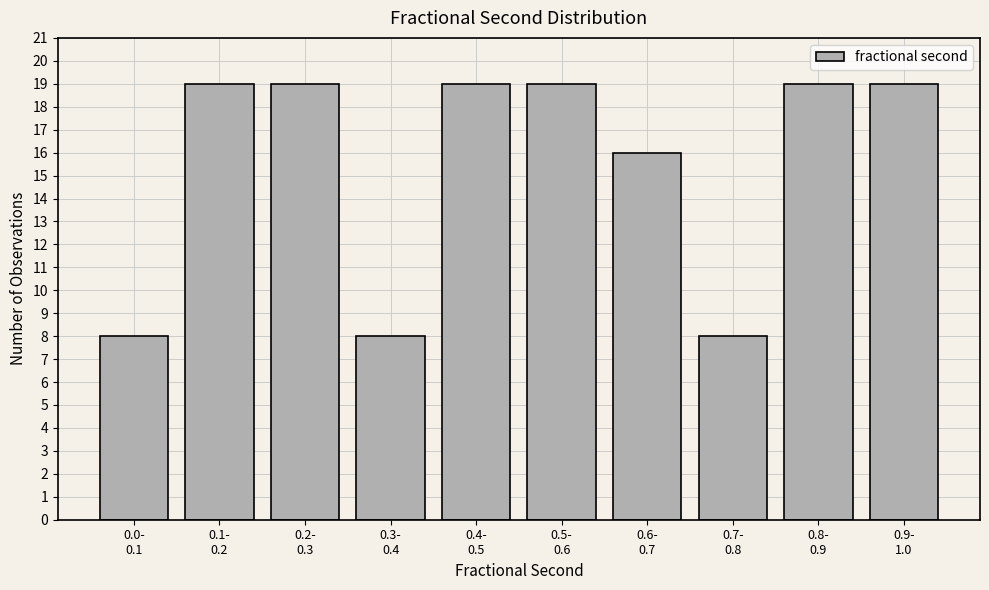

Reading right to left, transcribe all the data shown in this chart.

19	19	8	16	19	19	8	19	19	8